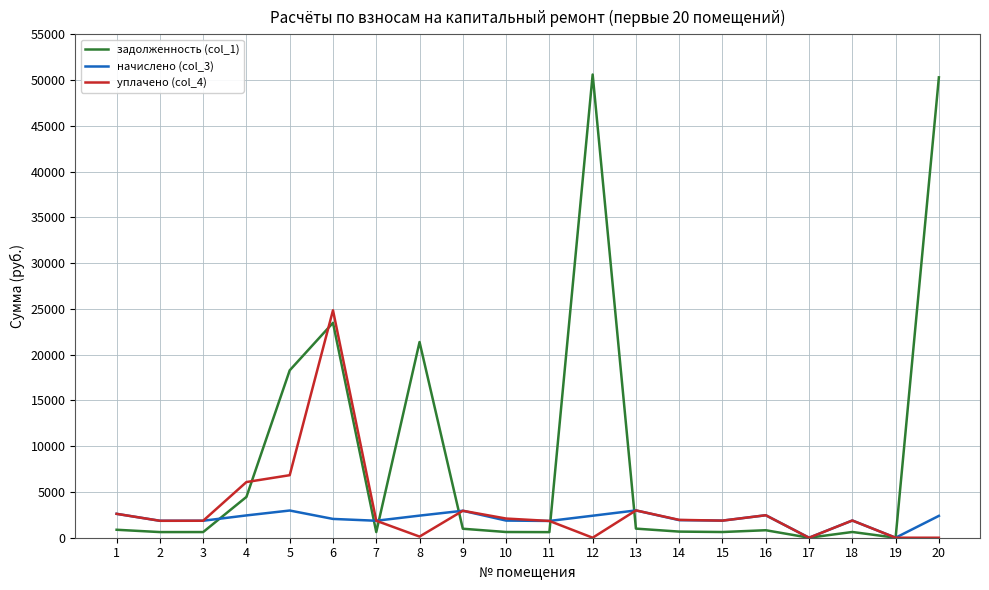

Which series has the widest spread of values?

задолженность (col_1)